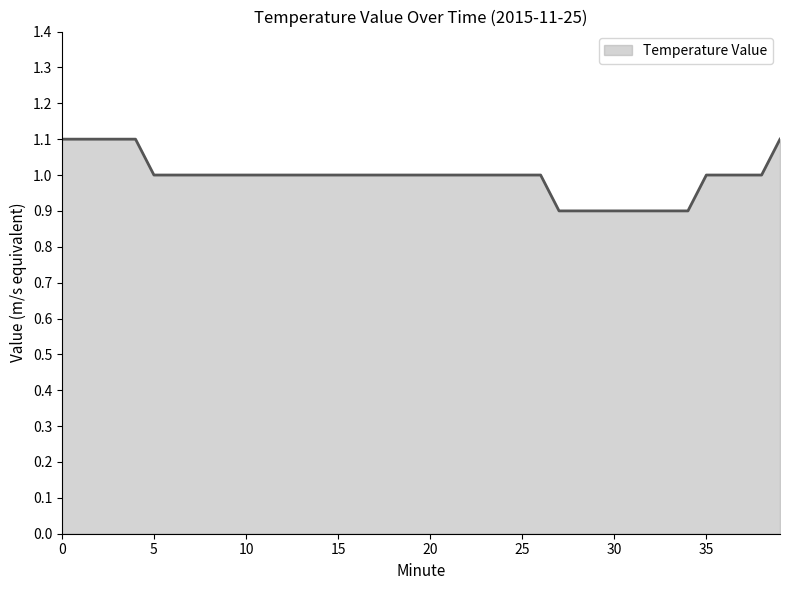

Count the number of data series in this chart.

1